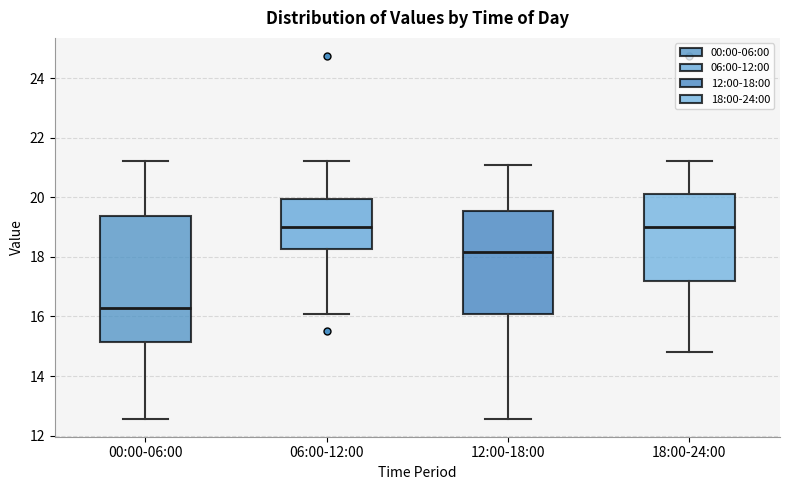

Reading left to right, read every box against the y-axis: the position of its median line, the range the box covers, and the ends of its whiskers. The values are not printed on the chart, so give them approximately, as read against the axis.

00:00-06:00: median 16.2, box 15.2 to 19.4, whiskers 12.6 to 21.2
06:00-12:00: median 19.0, box 18.2 to 20.0, whiskers 16.0 to 21.2
12:00-18:00: median 18.2, box 16.0 to 19.6, whiskers 12.6 to 21.0
18:00-24:00: median 19.0, box 17.2 to 20.2, whiskers 14.8 to 21.2